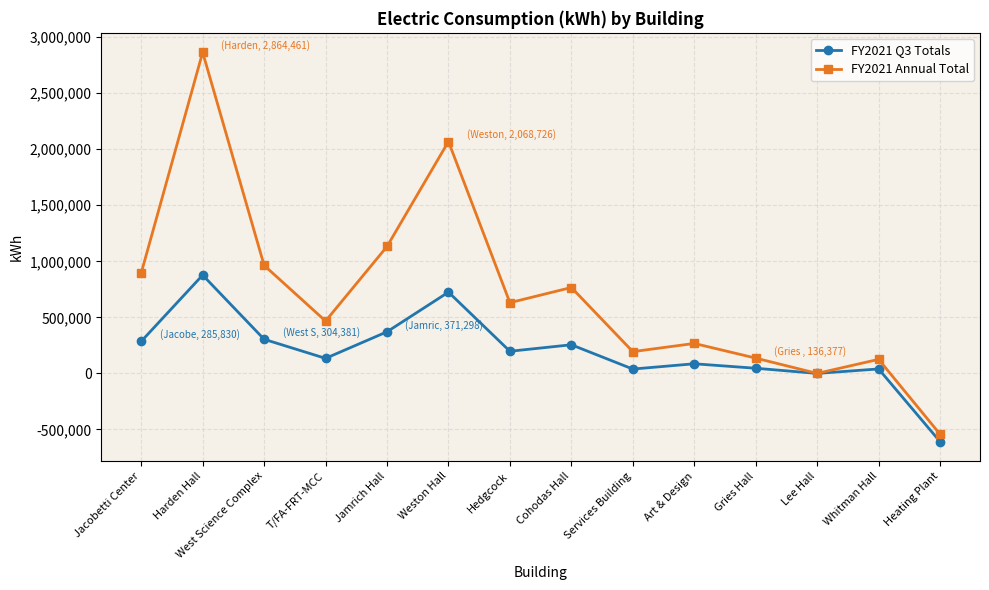

Rank the series at Hedgcock from lowest to highest value.

FY2021 Q3 Totals, FY2021 Annual Total